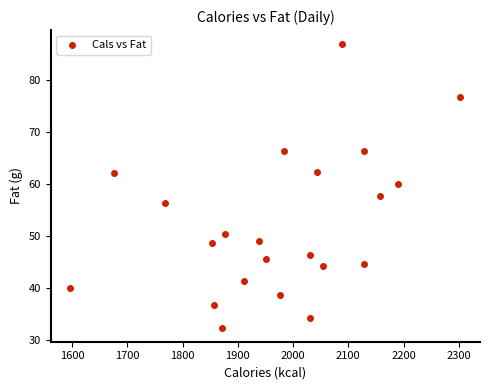

What is the range of Y values (max minus min)?

54.5